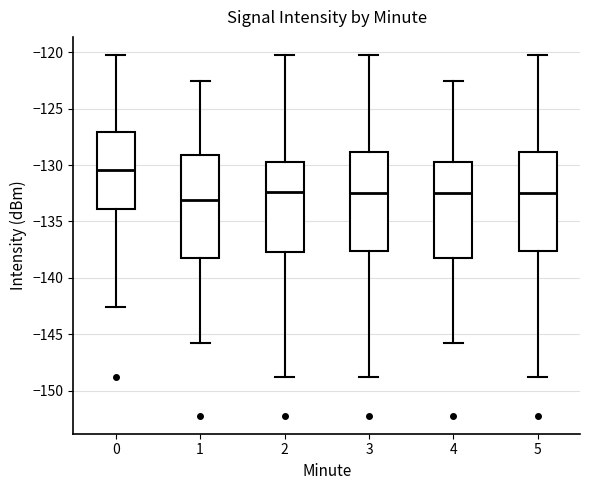

Reading left to right, transcribe this box plot: for each box, give where its median line is, the range the box spans, and where its two whiskers end, as read against the y-axis. The values are not printed on the chart, so give them approximately, as read against the axis.

0: median -130.5, box -134.0 to -127.0, whiskers -142.5 to -120.0
1: median -133.0, box -138.0 to -129.0, whiskers -146.0 to -122.5
2: median -132.5, box -137.5 to -129.5, whiskers -149.0 to -120.0
3: median -132.5, box -137.5 to -129.0, whiskers -149.0 to -120.0
4: median -132.5, box -138.0 to -129.5, whiskers -146.0 to -122.5
5: median -132.5, box -137.5 to -129.0, whiskers -149.0 to -120.0